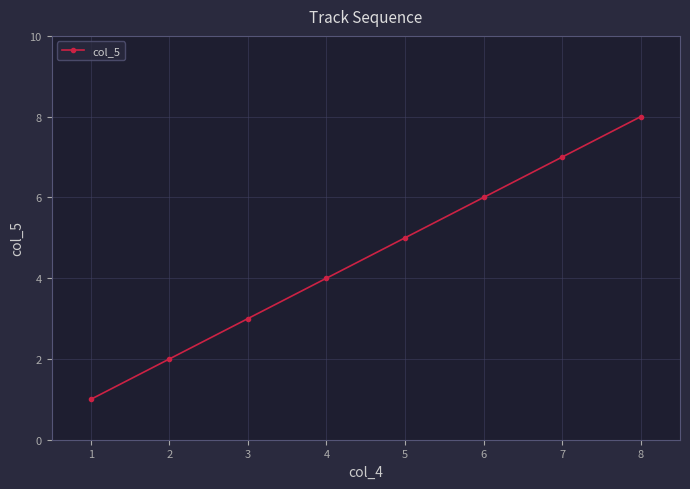

How many values are below 5?

4